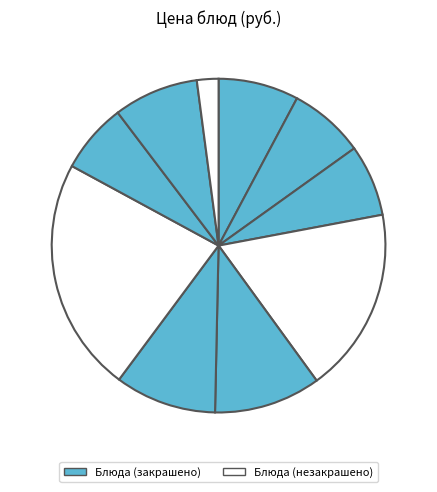

How many slices are in this pie chart?

10